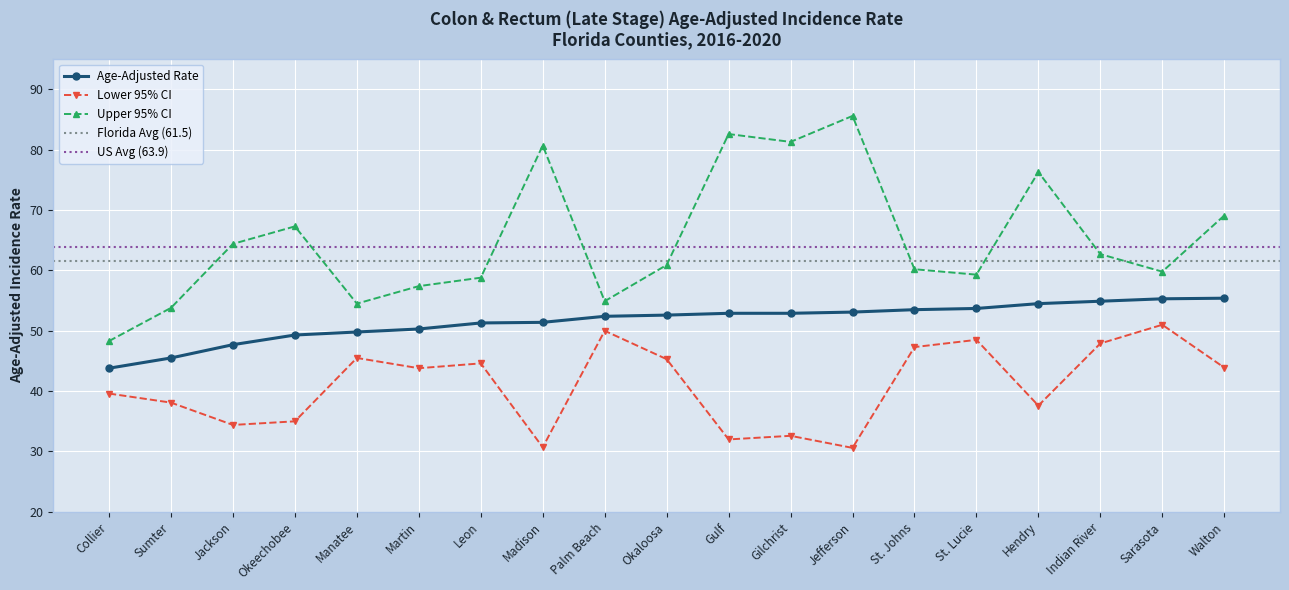

True or false: Lower 95% CI and Age-Adjusted Rate cross at least once.

False